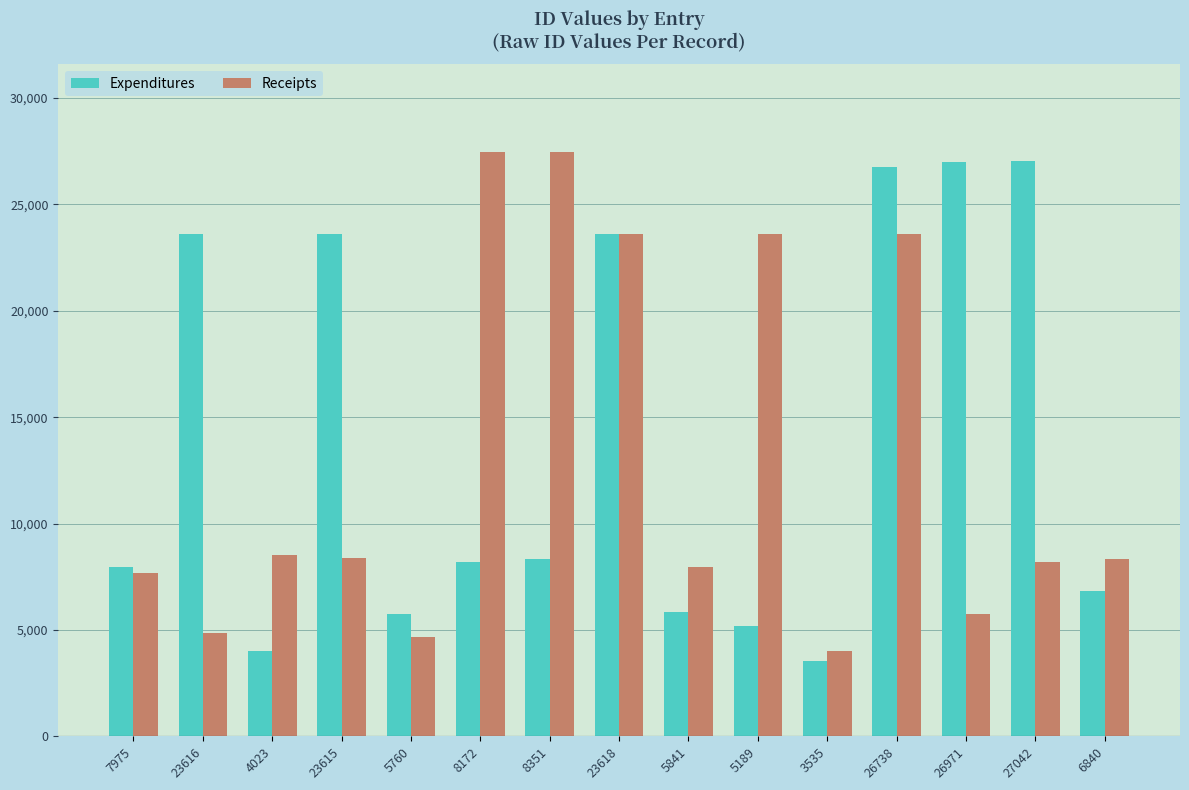

What is the total value across all series at 23618?

47231